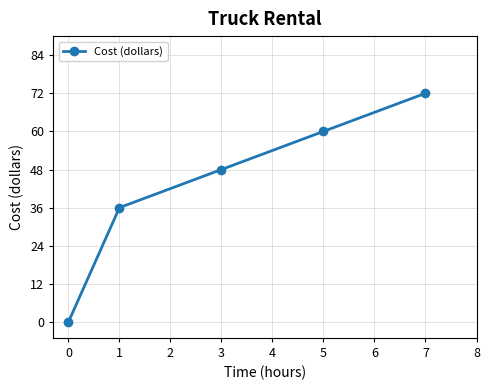

Reading left to right, list all the values displayed in this chart.

0=0	1=36	3=48	5=60	7=72